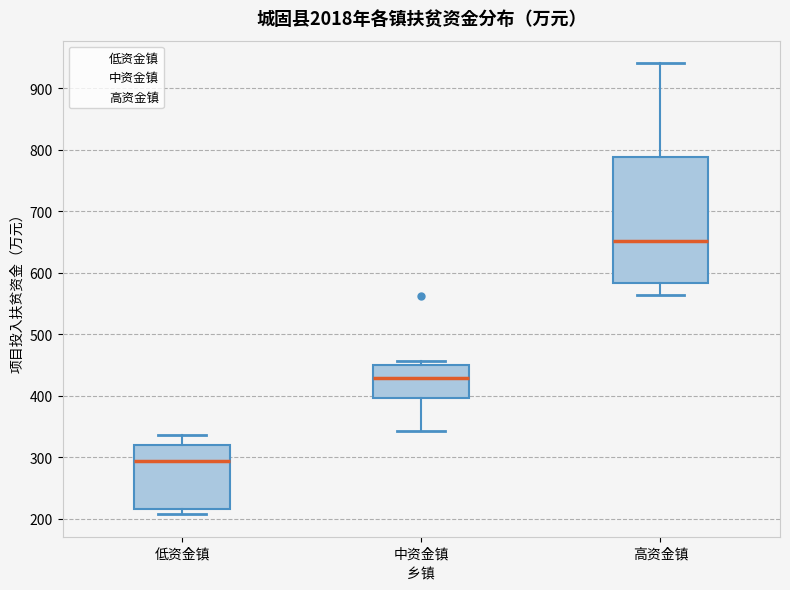

Reading left to right, transcribe this box plot: for each box, give where its median line is, the range the box spans, and where its two whiskers end, as read against the y-axis. The values are not printed on the chart, so give them approximately, as read against the axis.

低资金镇: median 290, box 220 to 320, whiskers 210 to 340
中资金镇: median 430, box 400 to 450, whiskers 340 to 460
高资金镇: median 650, box 580 to 790, whiskers 560 to 940